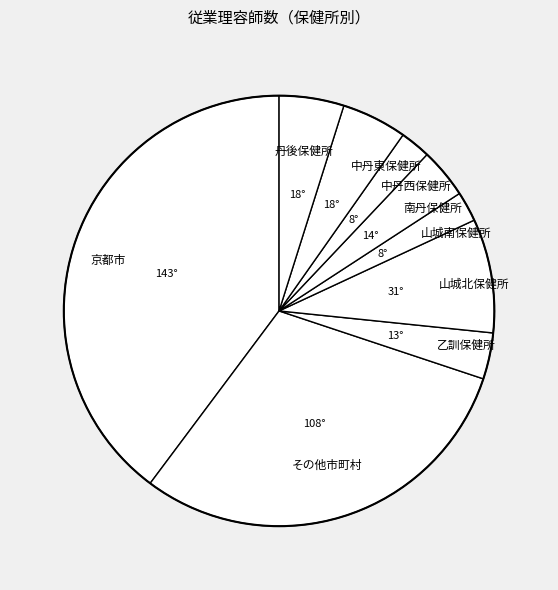

How many slices are in this pie chart?

9